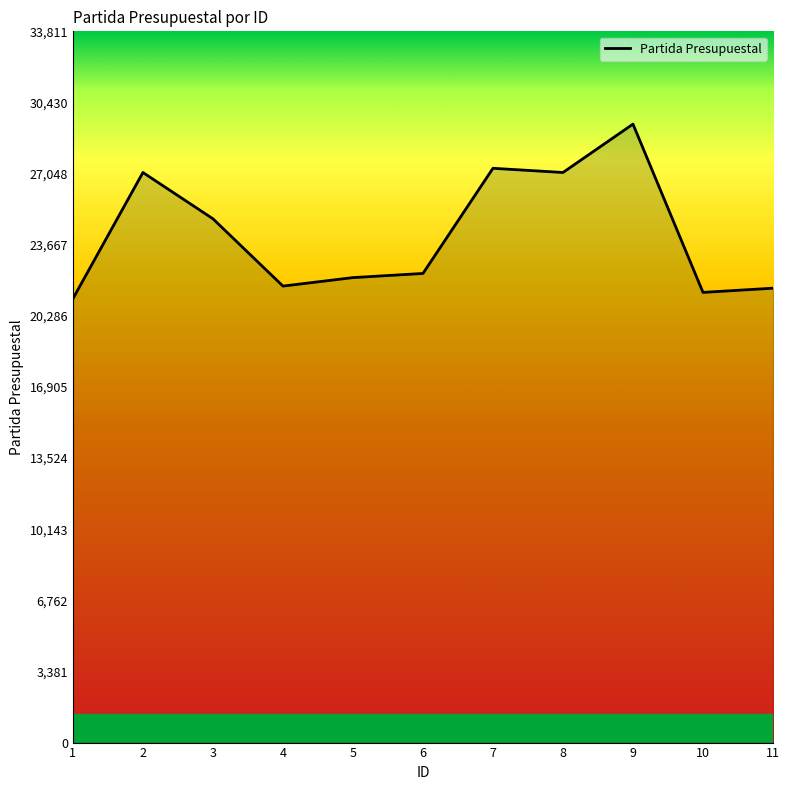

What is the smallest value displayed?

21101